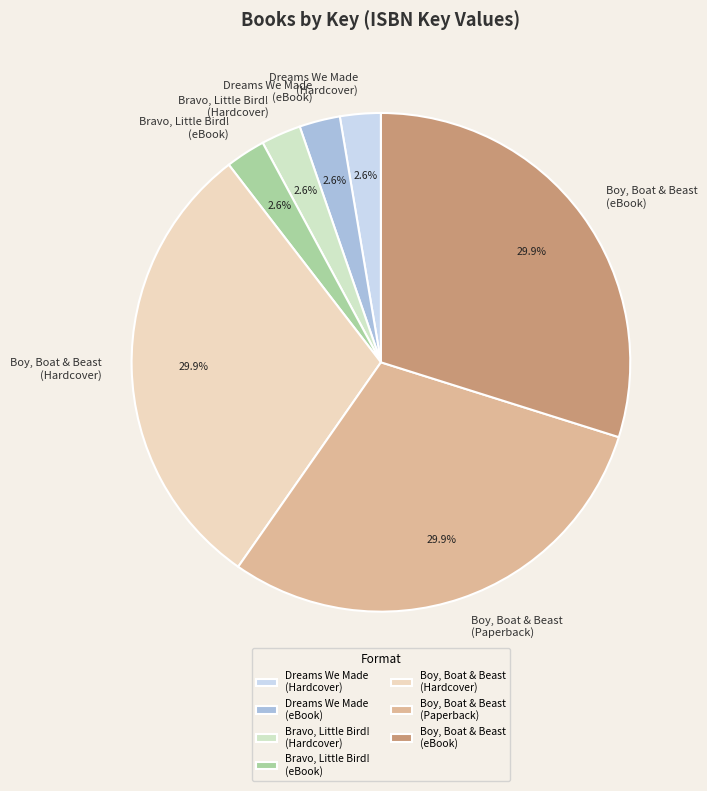

Is the sum of Bravo, Little Bird! (eBook) and Dreams We Made (Hardcover) greater than half?

No